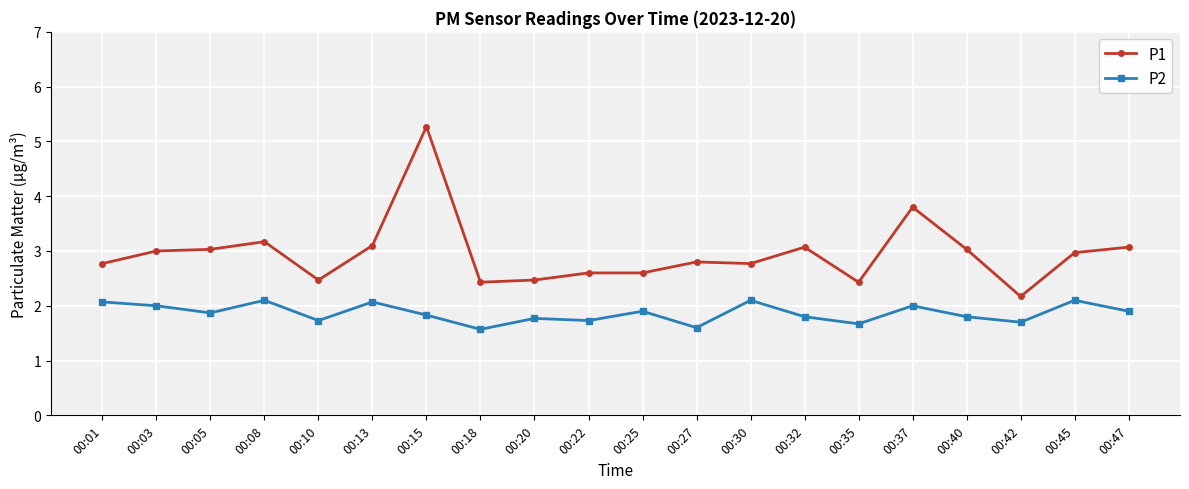

What is the lowest value of the P1 series?

2.2